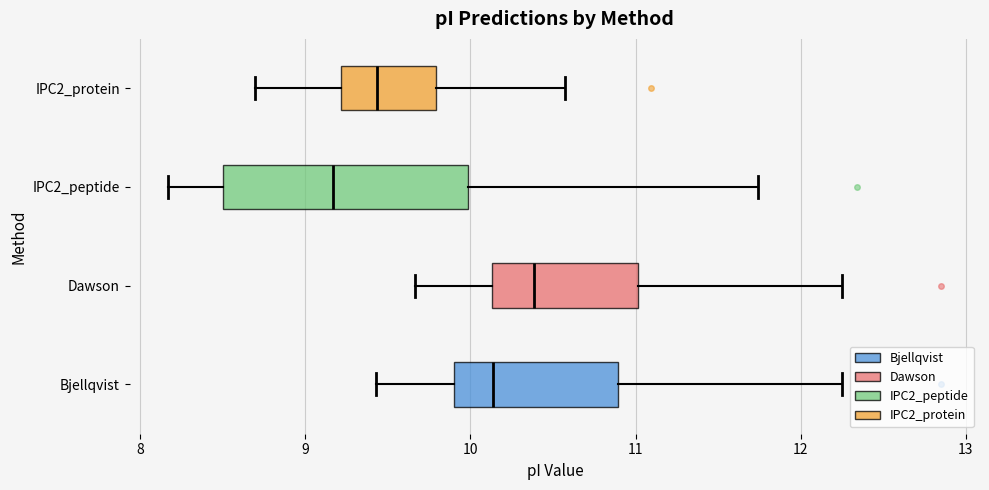

Where is the left edge of the box for IPC2_protein on the x-axis? The values are not printed on the chart, so give them approximately, as read against the axis.

9.2